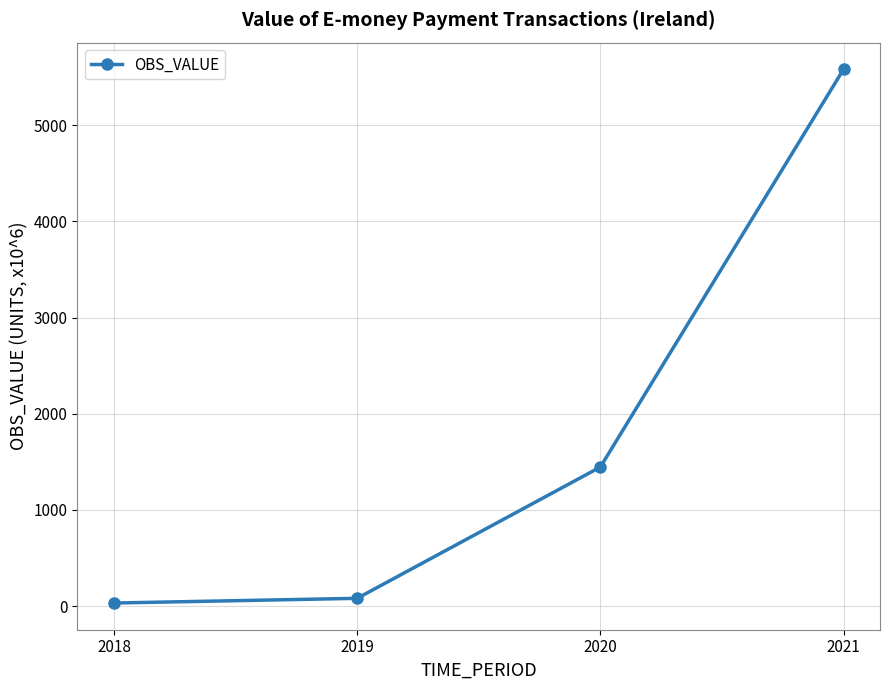

How many lines are shown in the chart?

1